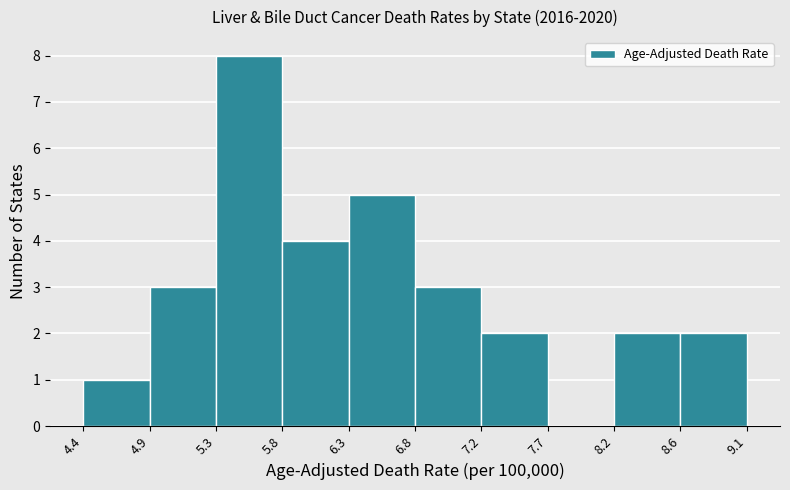

Reading left to right, transcribe this chart: for each bar, give the range it covers on the x-axis and its height. The values are not printed on the chart, so give them approximately, as read against the axis.

4.4 to 4.9: 1
4.9 to 5.3: 3
5.3 to 5.8: 8
5.8 to 6.3: 4
6.3 to 6.8: 5
6.8 to 7.2: 3
7.2 to 7.7: 2
7.7 to 8.2: 0
8.2 to 8.6: 2
8.6 to 9.1: 2